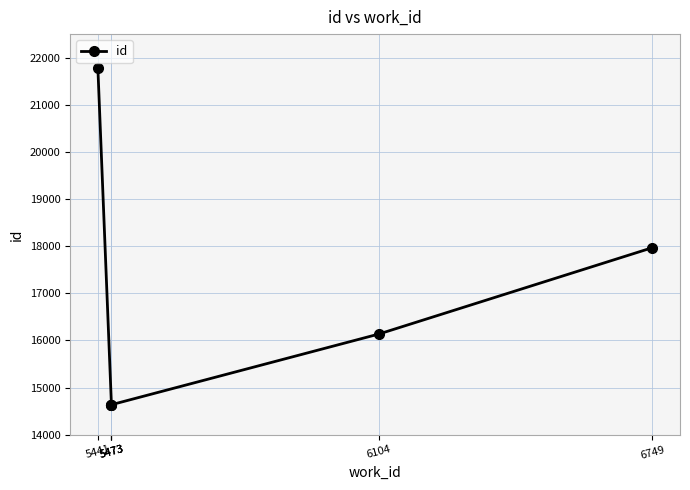

What is the difference between the maximum and minimum values?

7145